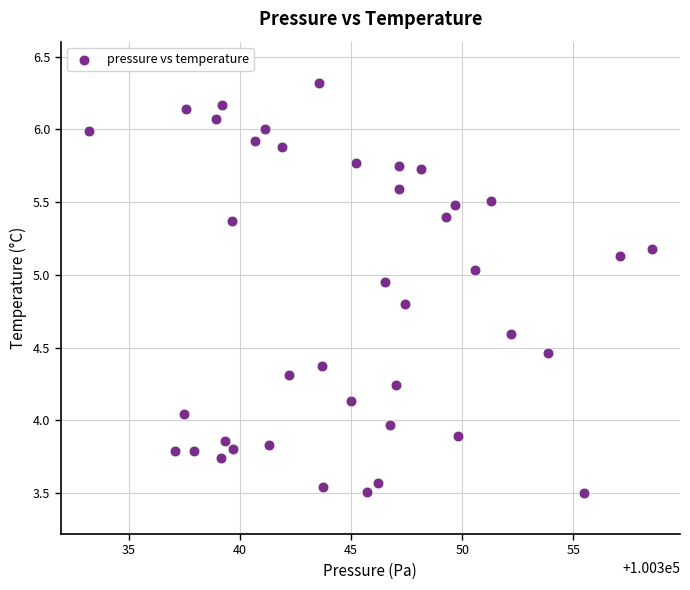

What is the range of Y values (max minus min)?

2.8